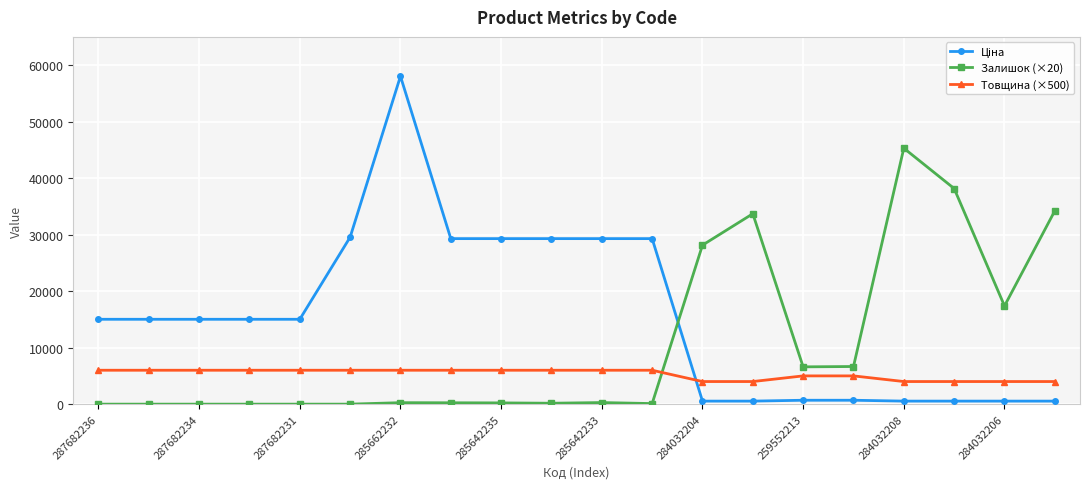

What is the highest value of the Залишок (×20) series?

45300.0